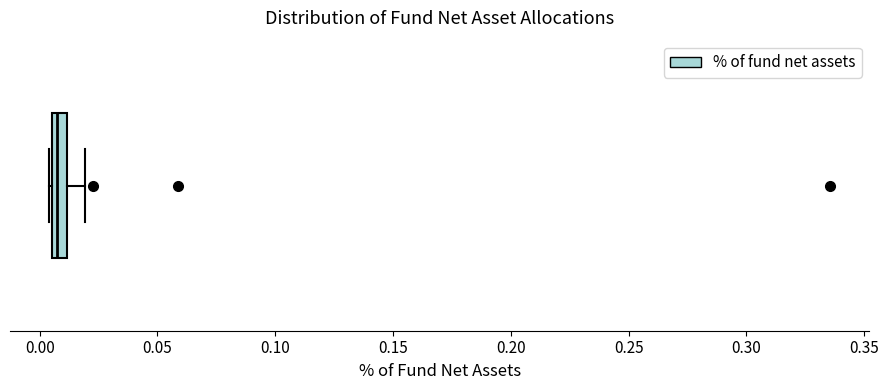

Where is the left edge of the box on the x-axis? The values are not printed on the chart, so give them approximately, as read against the axis.

0.005